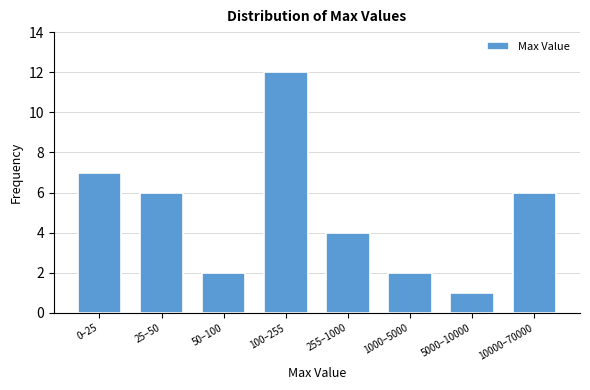

Reading left to right, list all the values displayed in this chart.

7	6	2	12	4	2	1	6